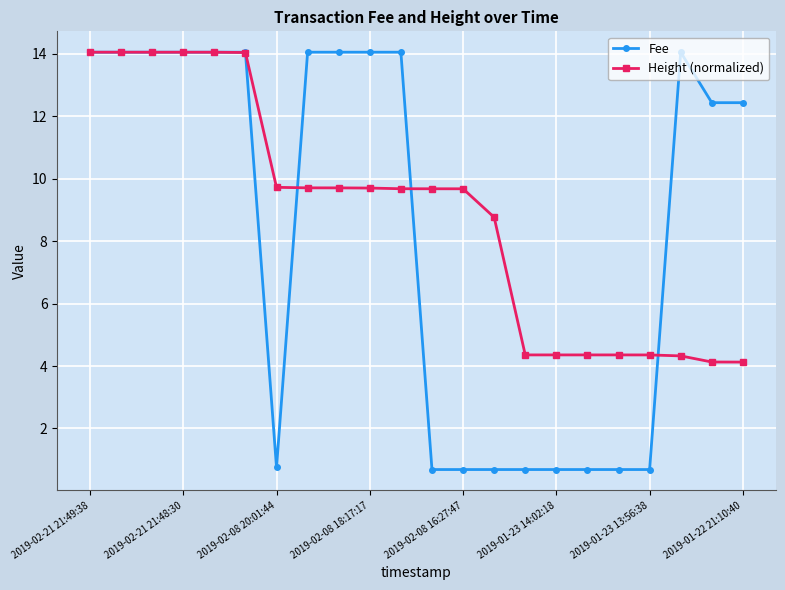

What is the value of the Height (normalized) point at the 7th from the left?

9.7